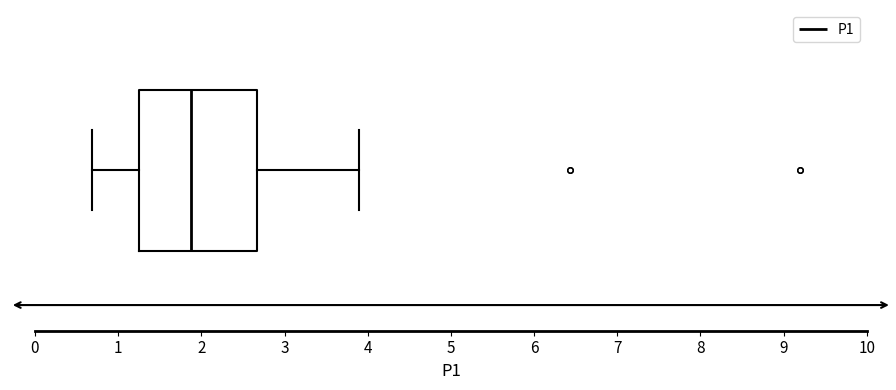

Where does the median line of the box sit on the x-axis? The values are not printed on the chart, so give them approximately, as read against the axis.

1.9